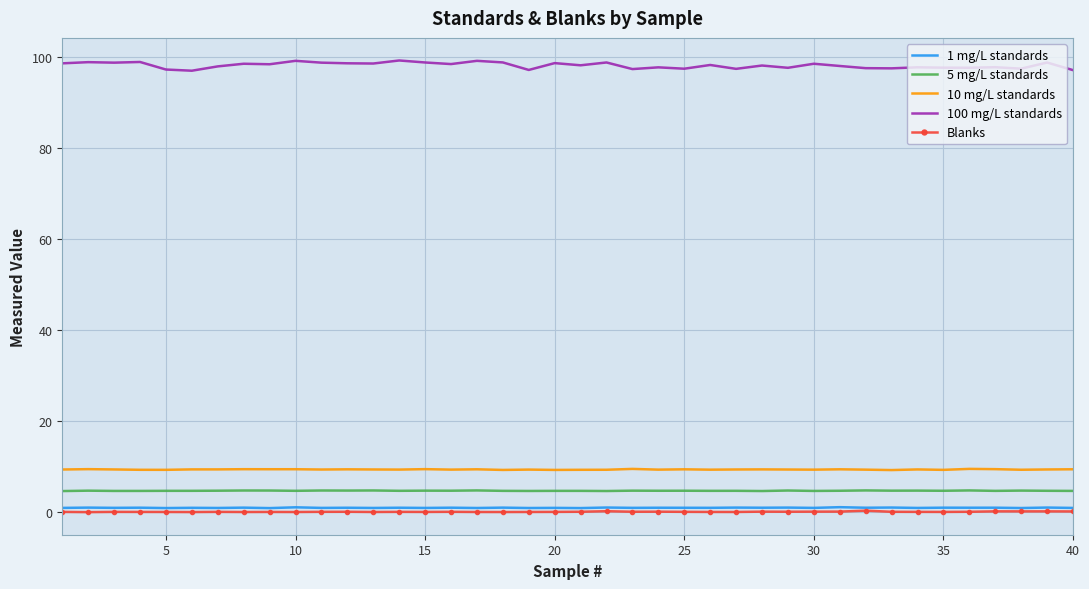

Which series has the largest total across all categories?

100 mg/L standards